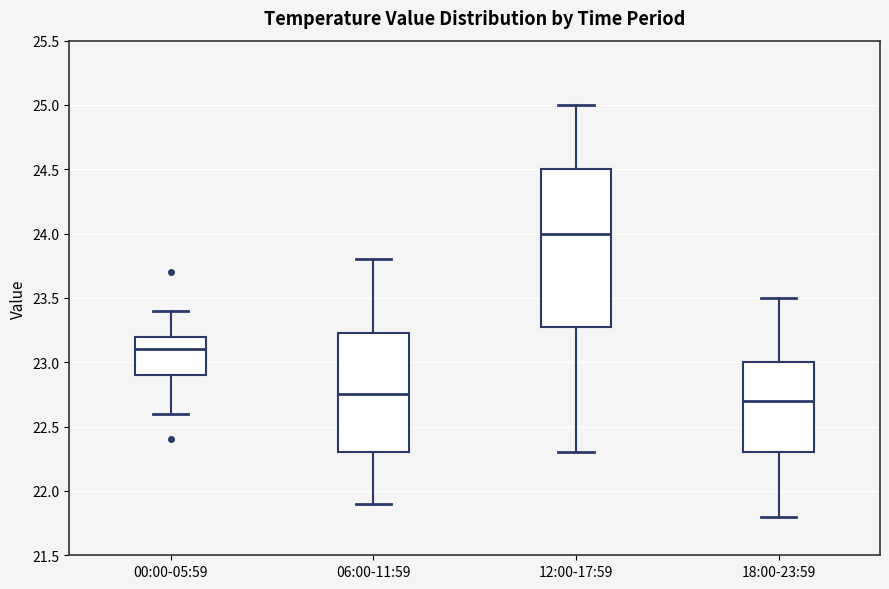

Where does the upper whisker of the box for 18:00-23:59 end on the y-axis? The values are not printed on the chart, so give them approximately, as read against the axis.

23.50